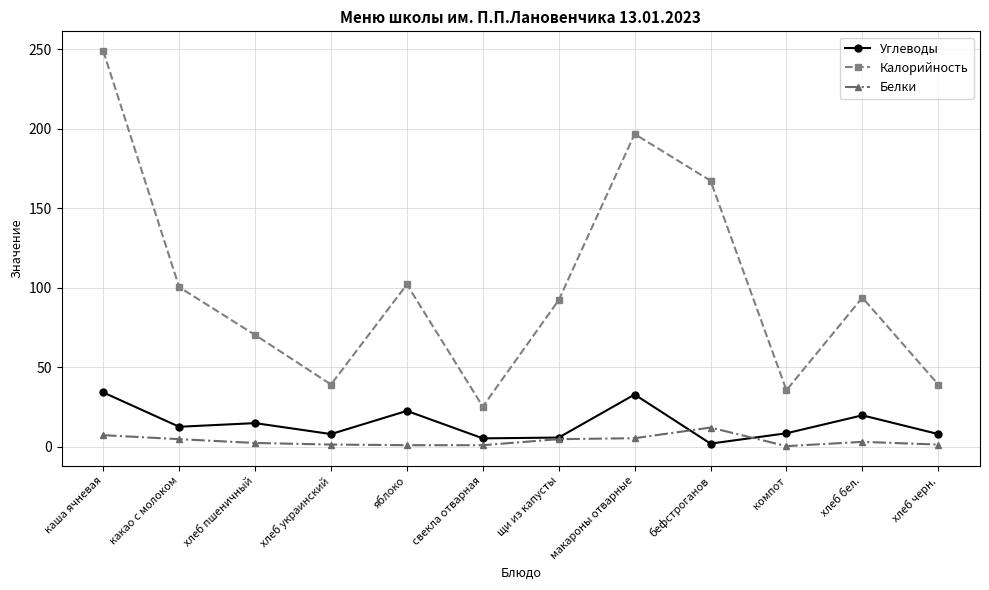

What is the label of the 9th point from the right?

хлеб украинский